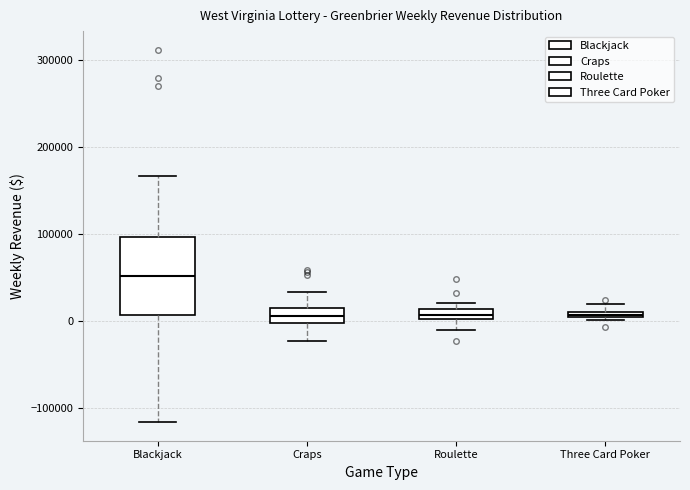

Which box's median line is the highest?

Blackjack